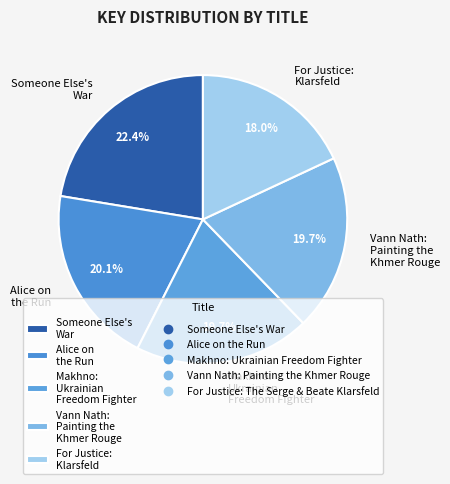

Which slice is the smallest?

For Justice: Klarsfeld